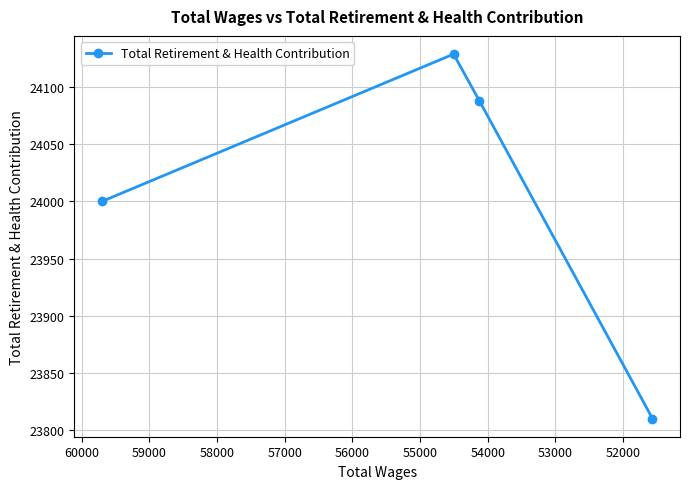

What is the sum of all values?

96027